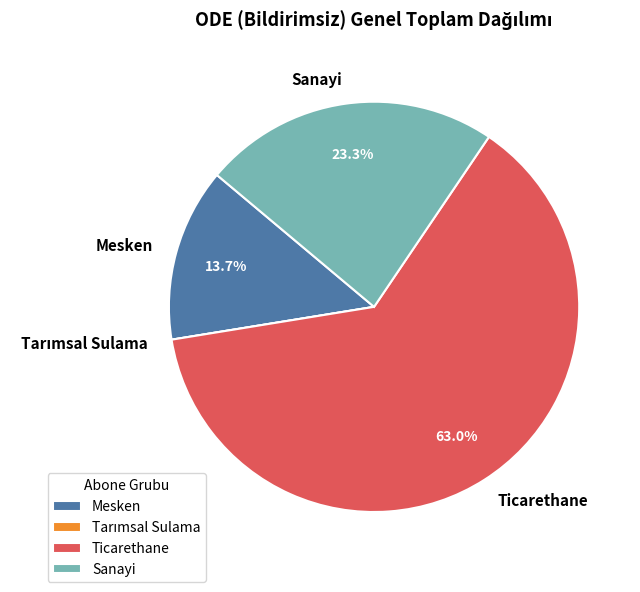

The Sanayi slice represents 38% of the pie. True or false?

False